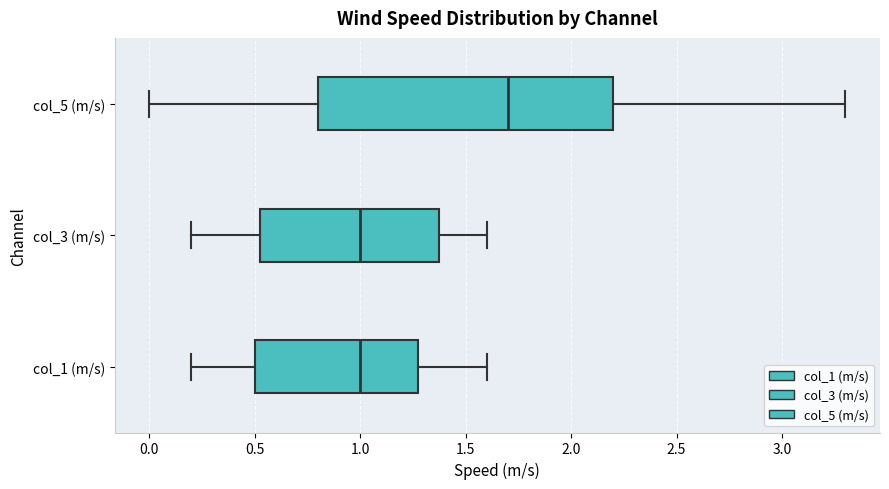

Comparing the boxes themselves (not the whiskers), which one is the widest?

col_5 (m/s)